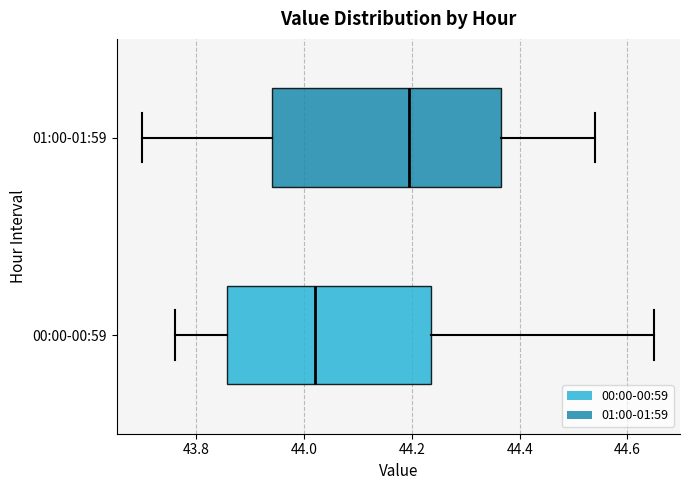

Where is the left edge of the box for 01:00-01:59 on the x-axis? The values are not printed on the chart, so give them approximately, as read against the axis.

43.94